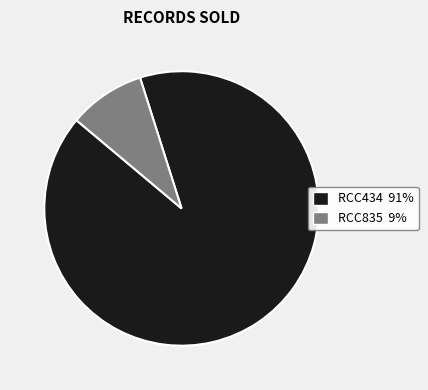

How many slices are in this pie chart?

2